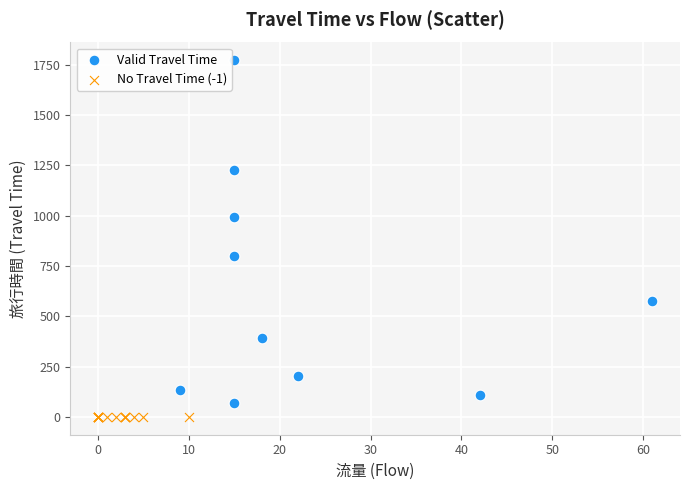

Which series reaches the minimum Y coordinate?

No Travel Time (-1)